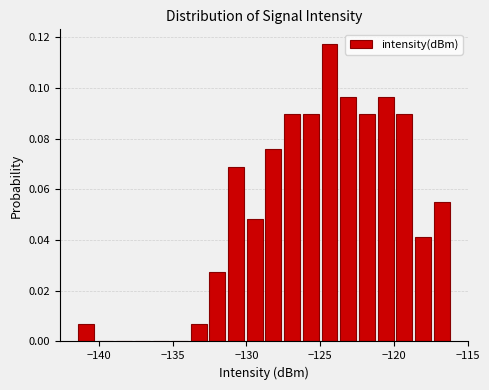

Around what value on the x-axis is the tallest bar? Give the approximate position of its centre, as read against the axis.

-124.5